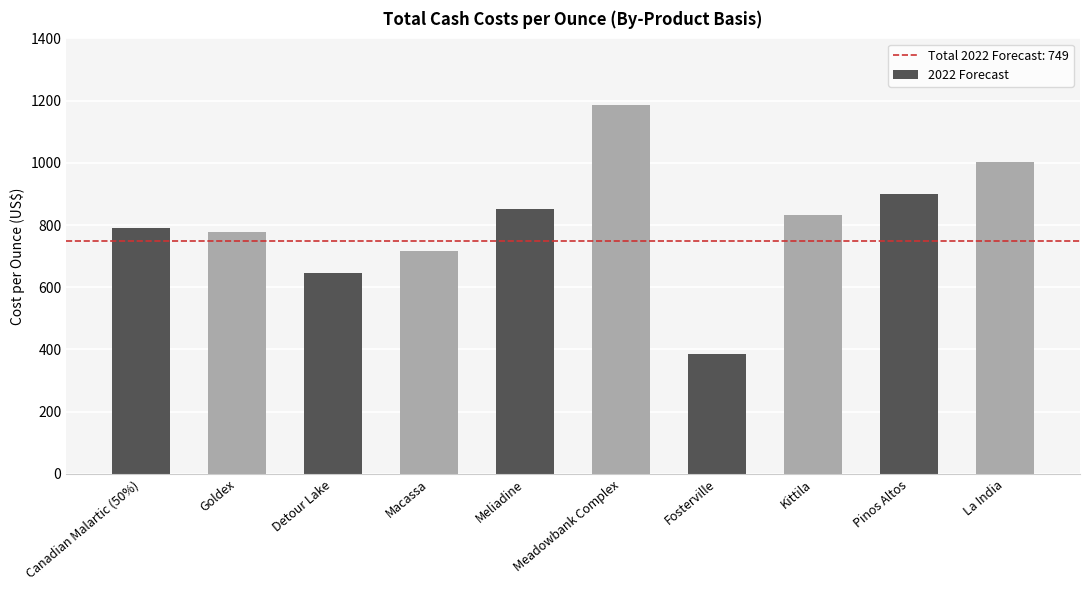

What is the sum of all values?

8089